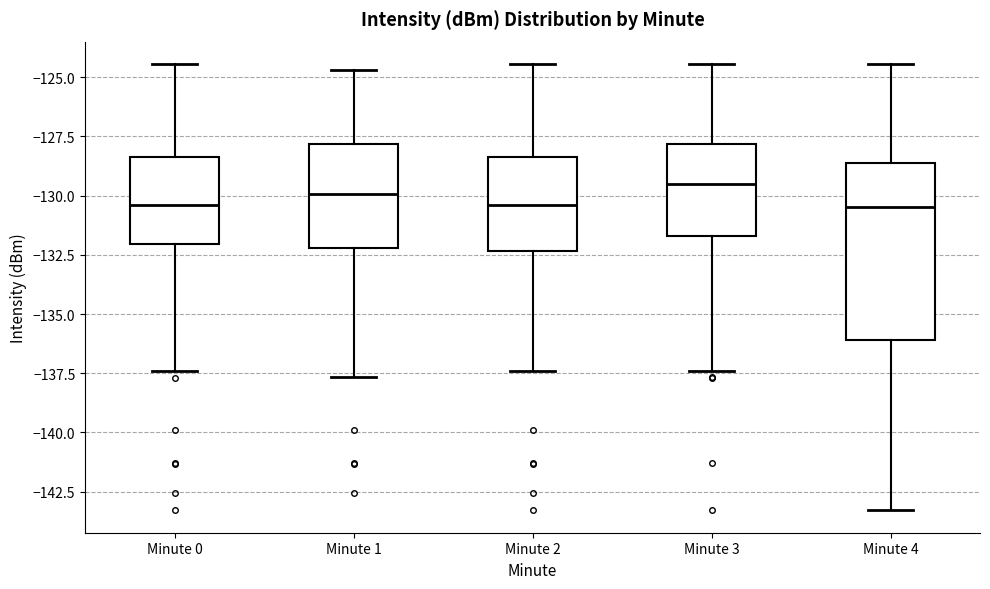

Reading left to right, read every box against the y-axis: the position of its median line, the range the box covers, and the ends of its whiskers. The values are not printed on the chart, so give them approximately, as read against the axis.

Minute 0: median -130.5, box -132.0 to -128.5, whiskers -137.5 to -124.5
Minute 1: median -130.0, box -132.0 to -128.0, whiskers -137.5 to -124.5
Minute 2: median -130.5, box -132.5 to -128.5, whiskers -137.5 to -124.5
Minute 3: median -129.5, box -131.5 to -128.0, whiskers -137.5 to -124.5
Minute 4: median -130.5, box -136.0 to -128.5, whiskers -143.5 to -124.5